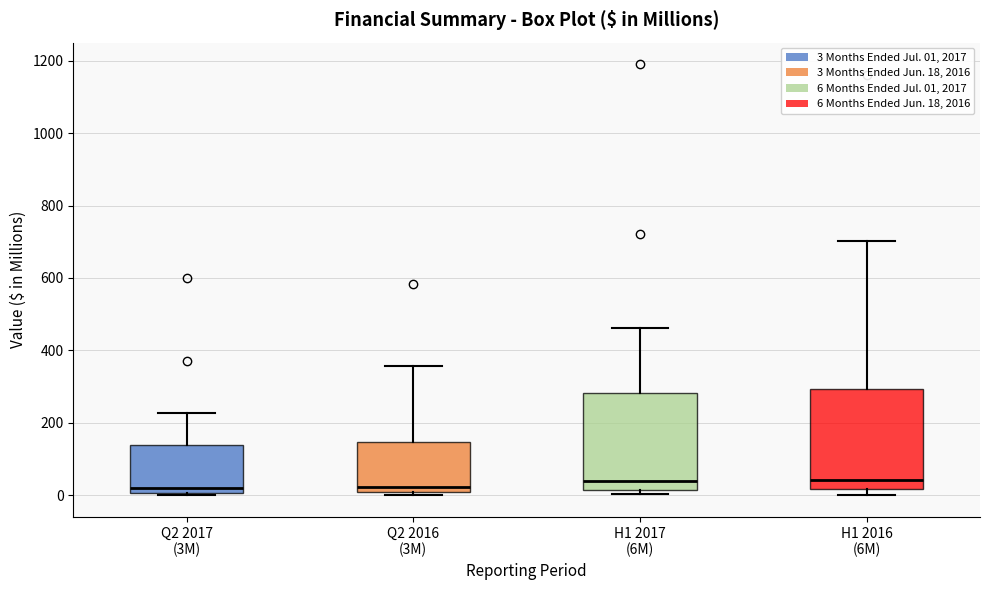

Where is the upper edge of the box for H1 2016 (6M) on the y-axis? The values are not printed on the chart, so give them approximately, as read against the axis.

300